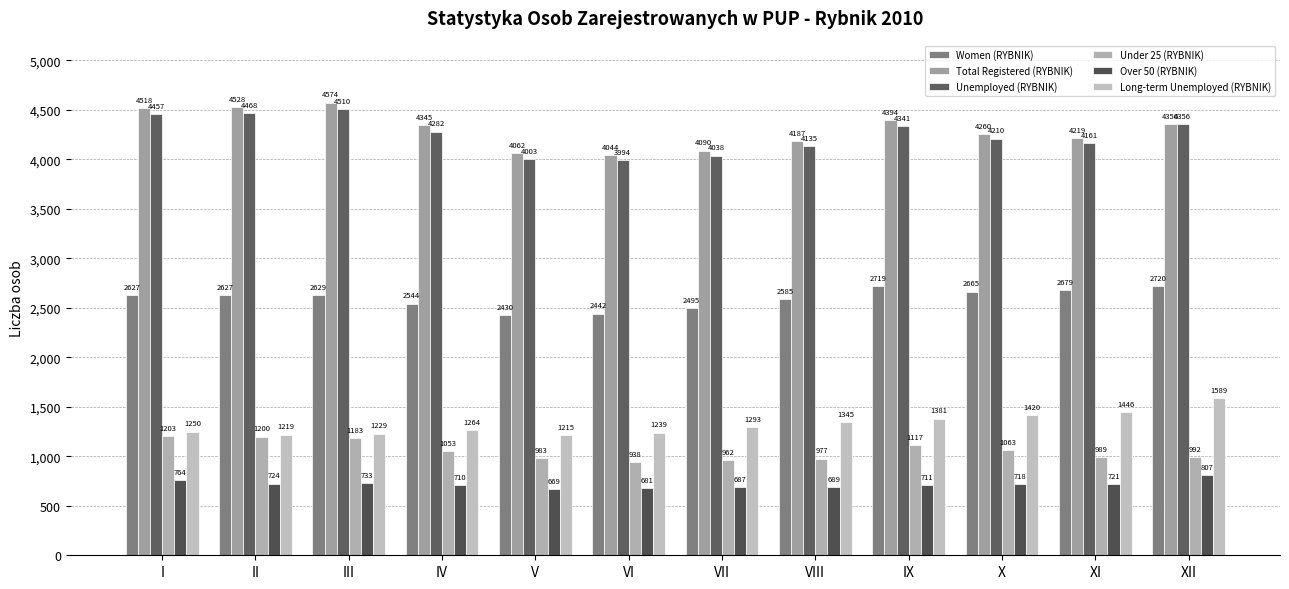

What are all the series names shown in the legend?

Women (RYBNIK), Total Registered (RYBNIK), Unemployed (RYBNIK), Under 25 (RYBNIK), Over 50 (RYBNIK), Long-term Unemployed (RYBNIK)